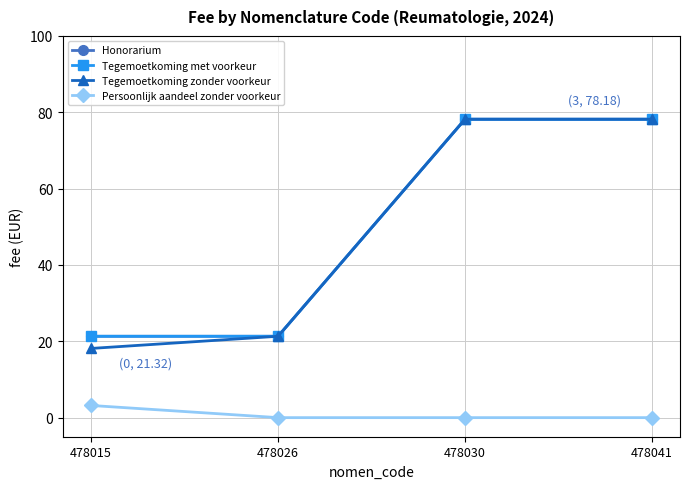

Reading left to right, extract all data points from this chart.

Honorarium: 21.3	21.3	78.2	78.2
Tegemoetkoming met voorkeur: 21.3	21.3	78.2	78.2
Tegemoetkoming zonder voorkeur: 18.1	21.3	78.2	78.2
Persoonlijk aandeel zonder voorkeur: 3.2	0.0	0.0	0.0